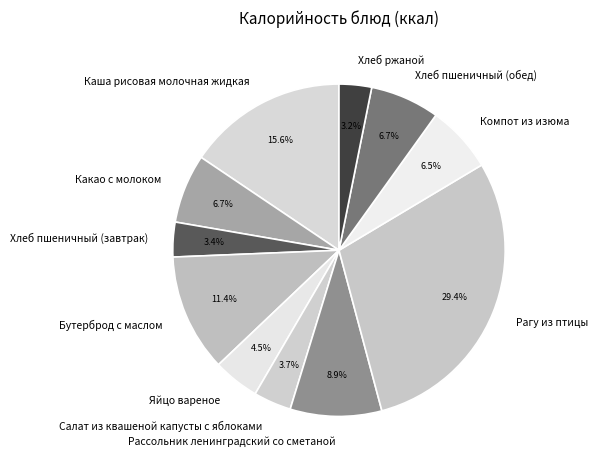

Is there any slice that represents more than half of the pie?

No